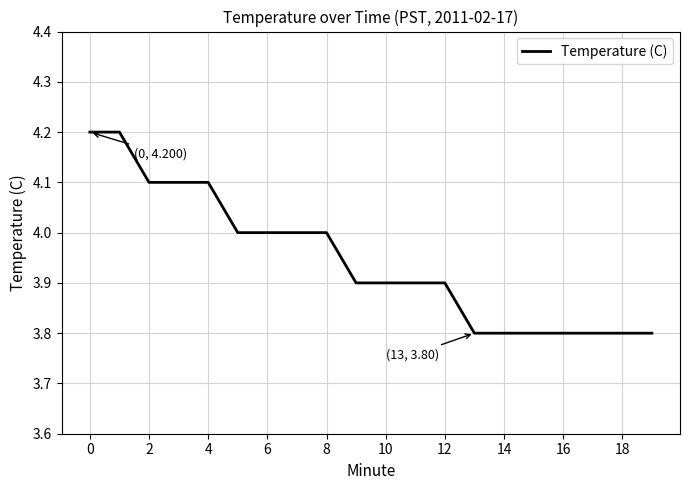

What is the minimum value shown in the chart?

3.8